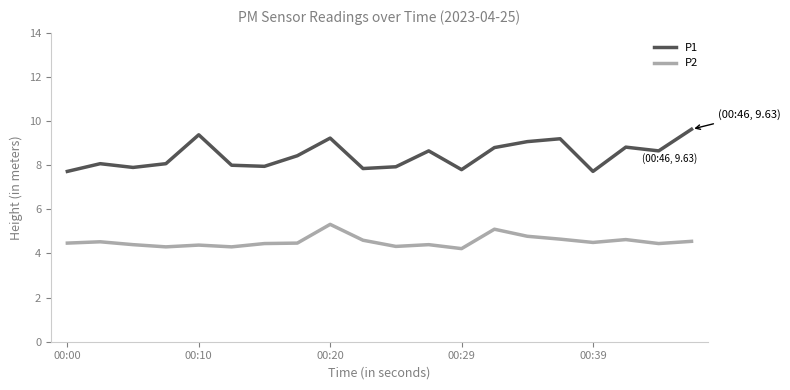

List the series in order of their peak value, highest first.

P1, P2